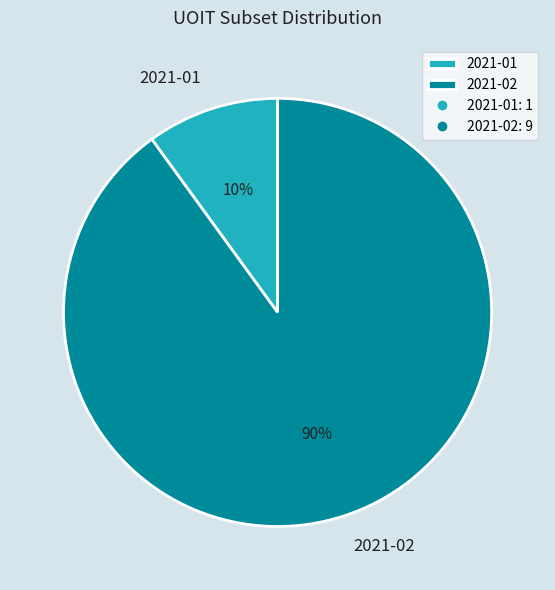

Which category has the biggest portion of the pie?

2021-02